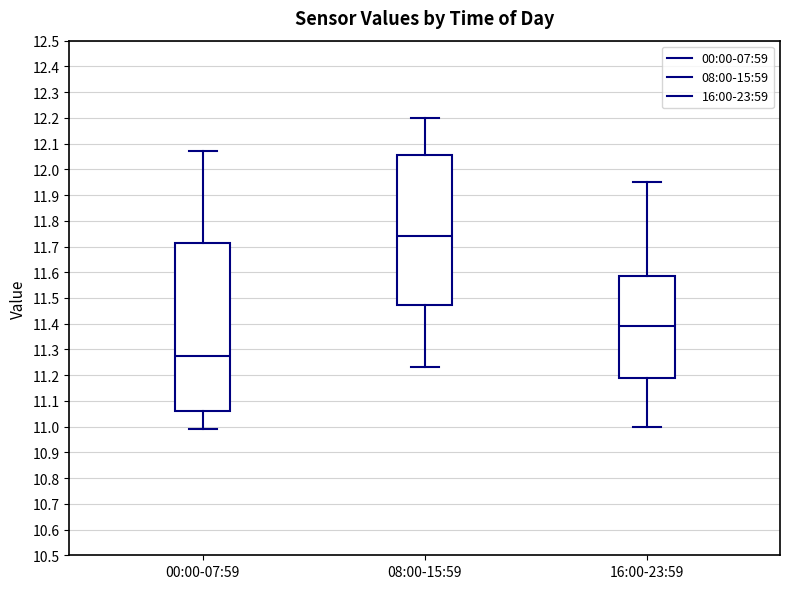

Reading left to right, read every box against the y-axis: the position of its median line, the range the box covers, and the ends of its whiskers. The values are not printed on the chart, so give them approximately, as read against the axis.

00:00-07:59: median 11.28, box 11.06 to 11.71, whiskers 10.99 to 12.07
08:00-15:59: median 11.74, box 11.47 to 12.06, whiskers 11.23 to 12.20
16:00-23:59: median 11.39, box 11.19 to 11.59, whiskers 11.00 to 11.95